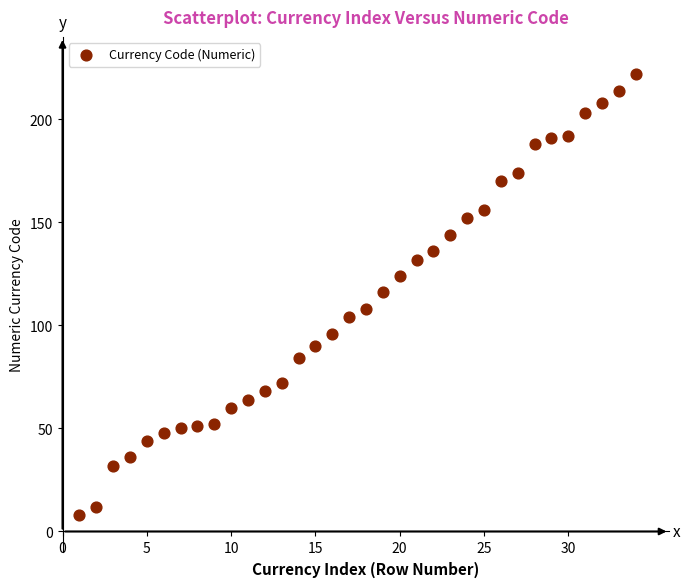

What is the range of X values (max minus min)?

33